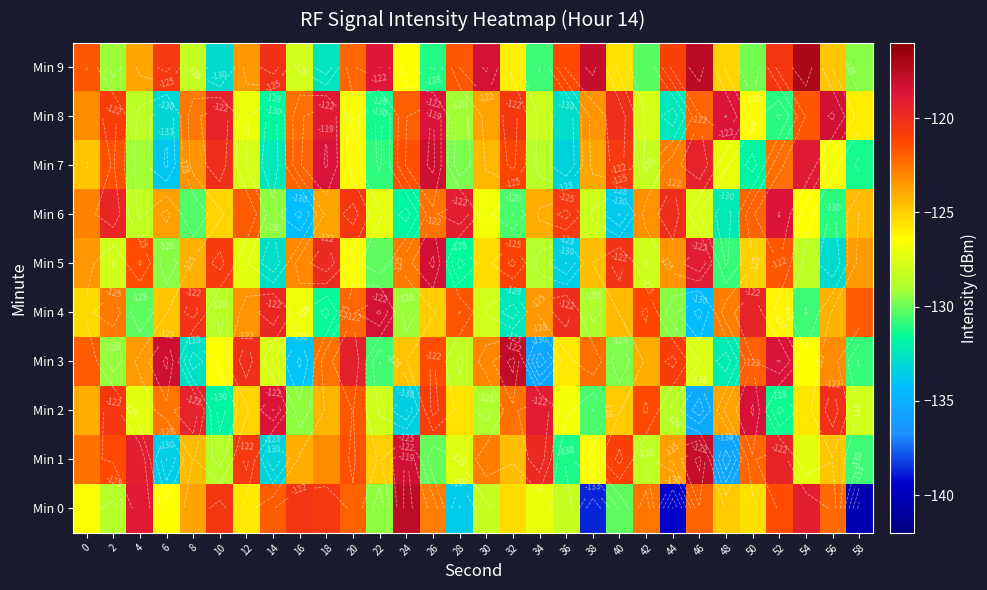

What value does the Min 7 series have at 58?

-131.3